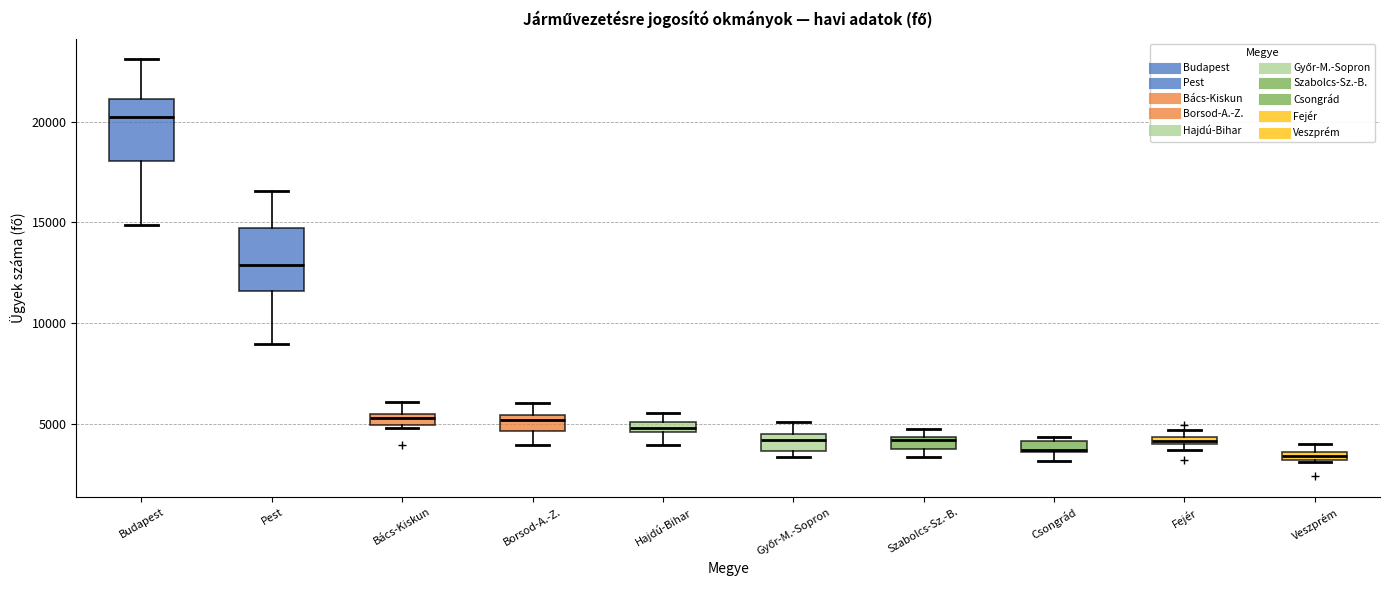

Which box's median line is the highest?

Budapest